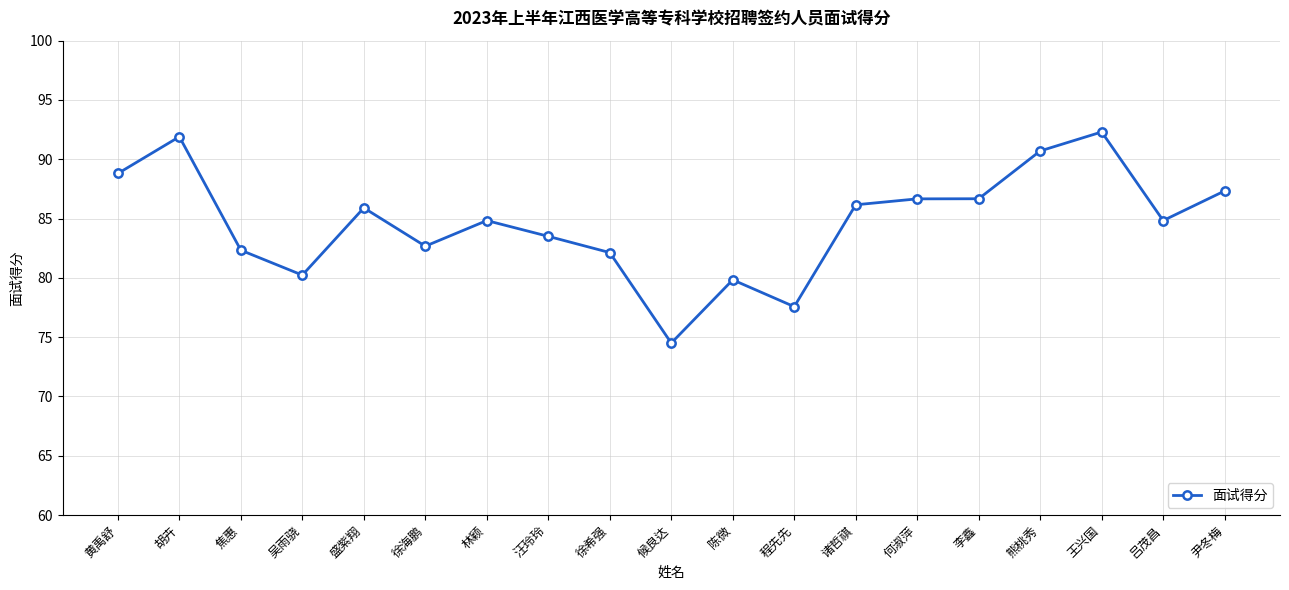

Reading right to left, list all the values displayed in this chart.

尹冬梅=87.3	吕茂昌=84.8	王兴国=92.3	熊桃秀=90.7	李鑫=86.7	何淑萍=86.7	诸哲祺=86.2	程先先=77.6	陈微=79.8	候良达=74.5	徐希强=82.1	汪玲玲=83.5	林颖=84.8	徐海鹏=82.7	盛紫翔=85.9	吴雨骁=80.2	焦惠=82.3	胡卉=91.9	黄禹舒=88.8